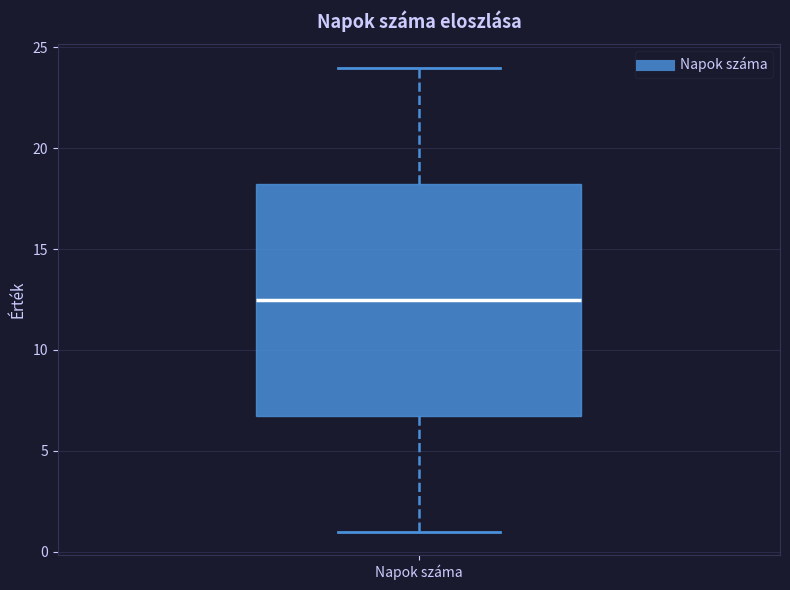

Read this box plot against the y-axis: the position of the median line, the range covered by the box, and the ends of both whiskers. The values are not printed on the chart, so give them approximately, as read against the axis.

median 12.5, box 7.0 to 18.5, whiskers 1.0 to 24.0